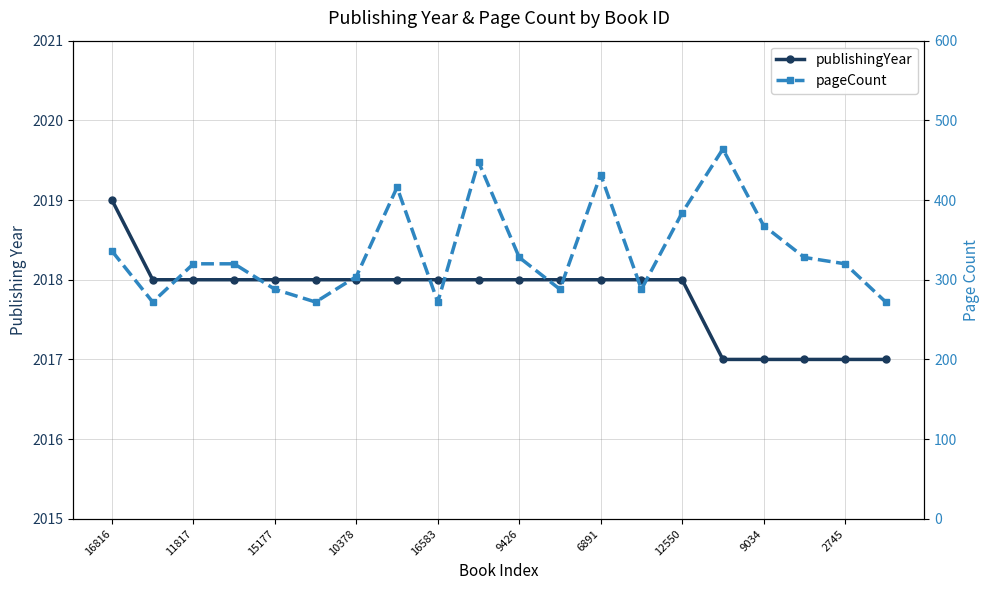

What is the approximate value of pageCount at 15?

464